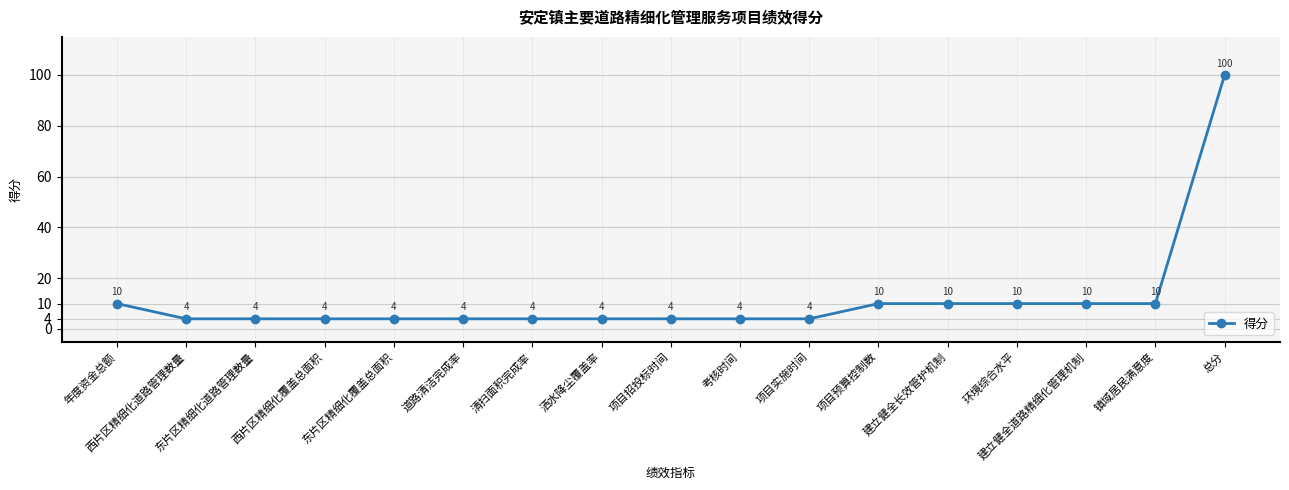

At which category does the chart reach its peak across all series?

总分